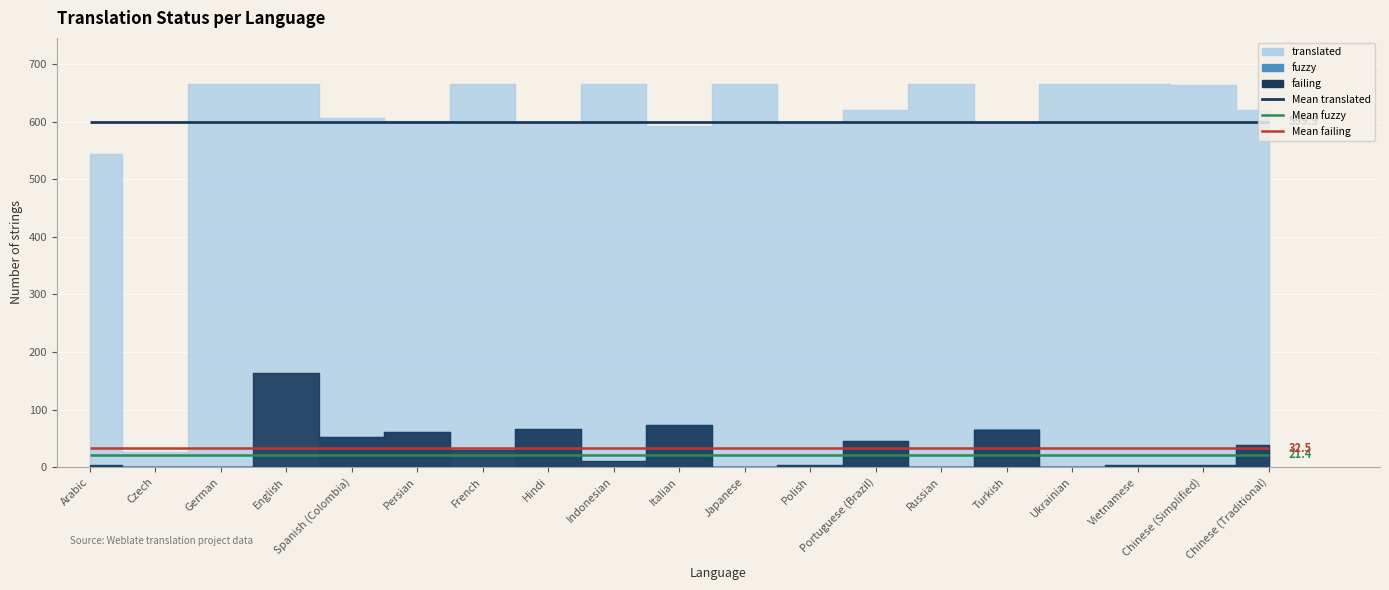

The translated series shows 620 at Portuguese (Brazil). True or false?

True